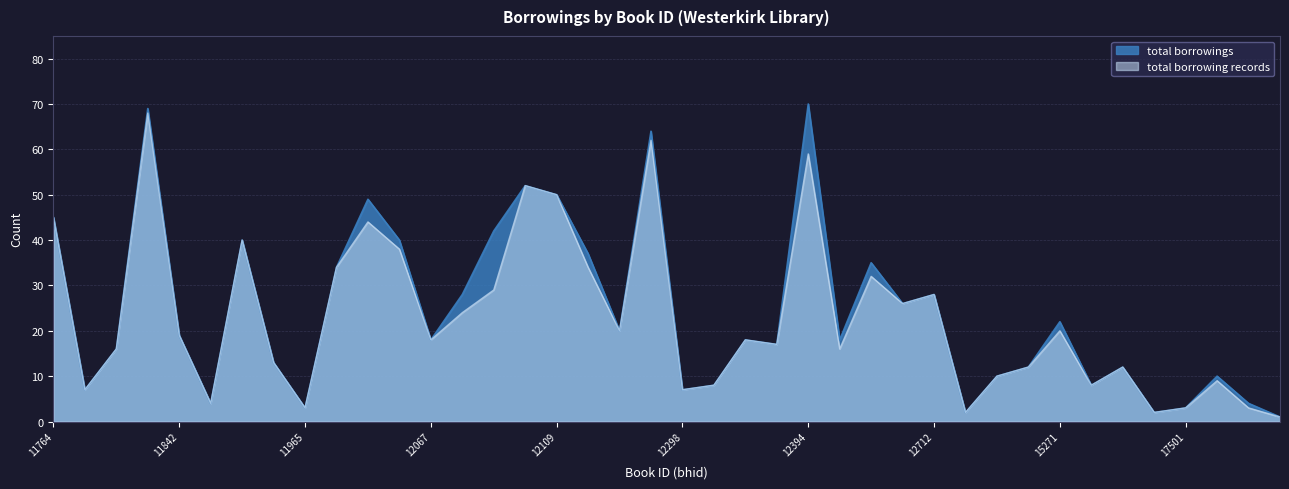

What is the total value across all series at 15031?

4